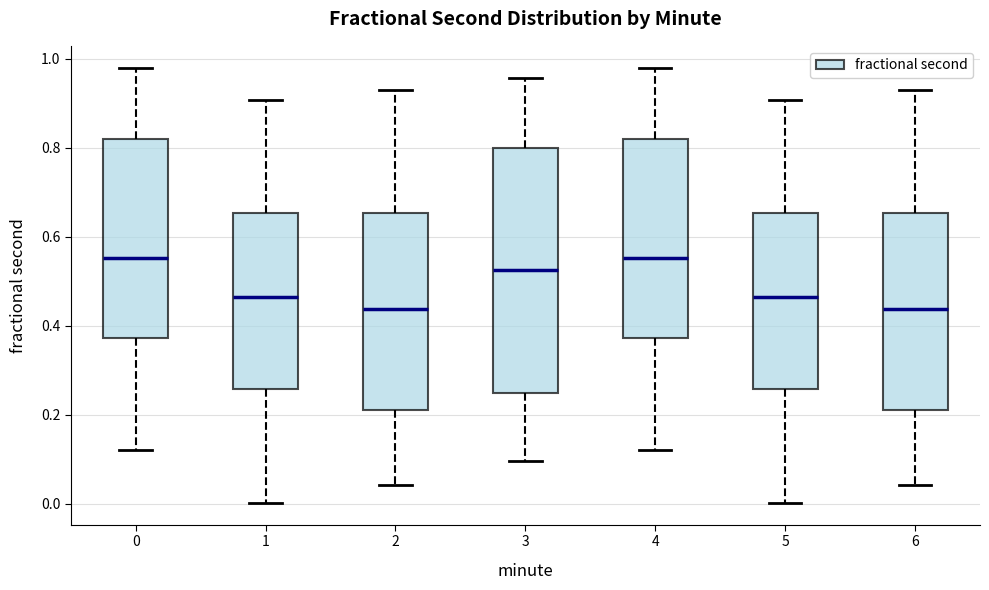

Reading left to right, transcribe this box plot: for each box, give where its median line is, the range the box spans, and where its two whiskers end, as read against the y-axis. The values are not printed on the chart, so give them approximately, as read against the axis.

0: median 0.56, box 0.38 to 0.82, whiskers 0.12 to 0.98
1: median 0.46, box 0.26 to 0.66, whiskers 0.00 to 0.90
2: median 0.44, box 0.22 to 0.66, whiskers 0.04 to 0.92
3: median 0.52, box 0.24 to 0.80, whiskers 0.10 to 0.96
4: median 0.56, box 0.38 to 0.82, whiskers 0.12 to 0.98
5: median 0.46, box 0.26 to 0.66, whiskers 0.00 to 0.90
6: median 0.44, box 0.22 to 0.66, whiskers 0.04 to 0.92